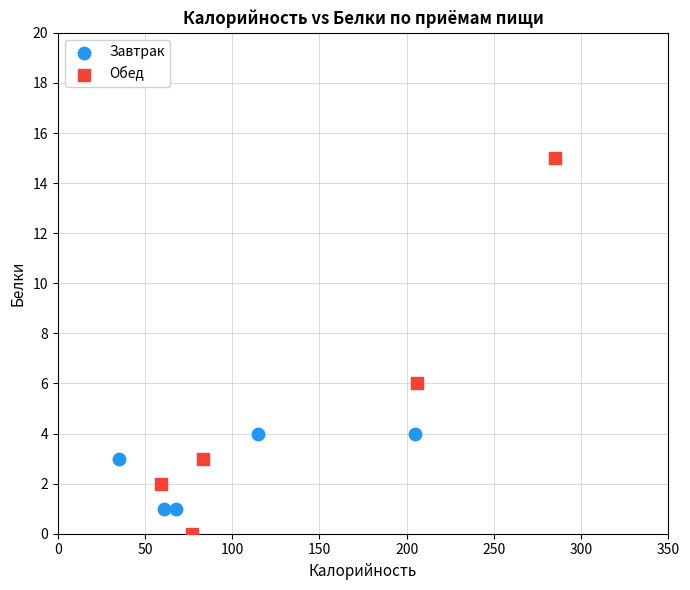

Which series has the largest Y range (max minus min)?

Обед